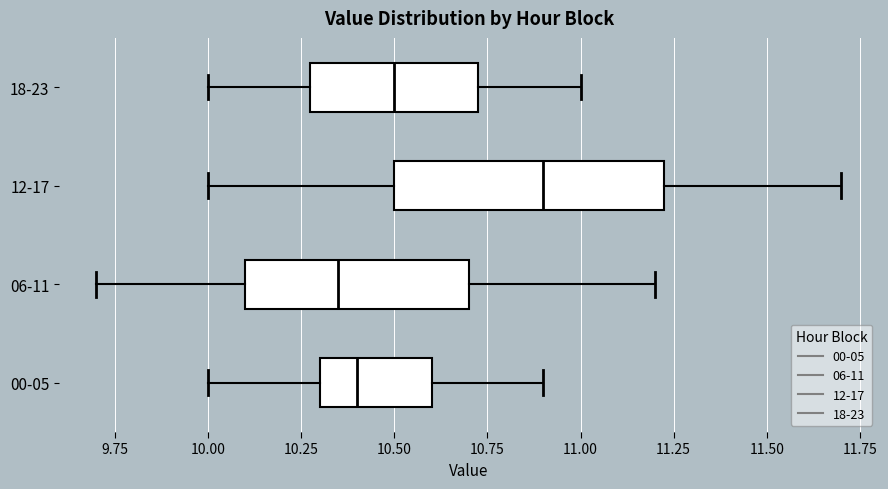

Reading bottom to top, transcribe this box plot: for each box, give where its median line is, the range the box spans, and where its two whiskers end, as read against the x-axis. The values are not printed on the chart, so give them approximately, as read against the axis.

00-05: median 10.40, box 10.30 to 10.60, whiskers 10.00 to 10.90
06-11: median 10.35, box 10.10 to 10.70, whiskers 9.70 to 11.20
12-17: median 10.90, box 10.50 to 11.25, whiskers 10.00 to 11.70
18-23: median 10.50, box 10.30 to 10.75, whiskers 10.00 to 11.00